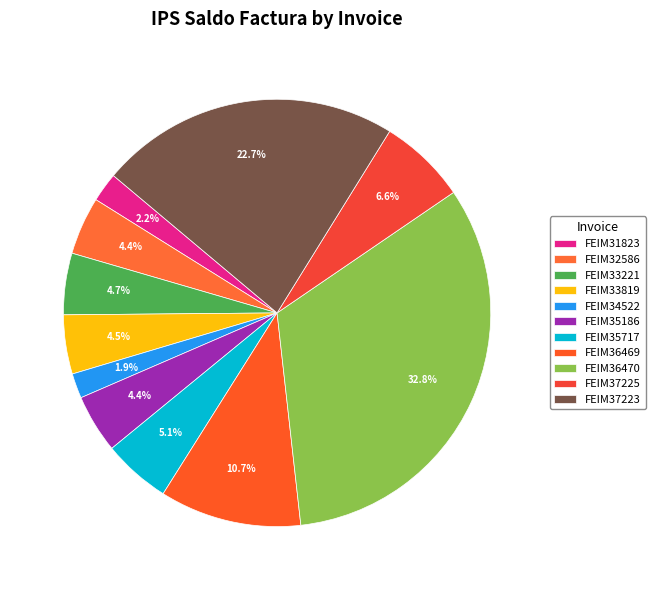

To the nearest percent, what is the difference between the largest and smallest slice percentages?

31%